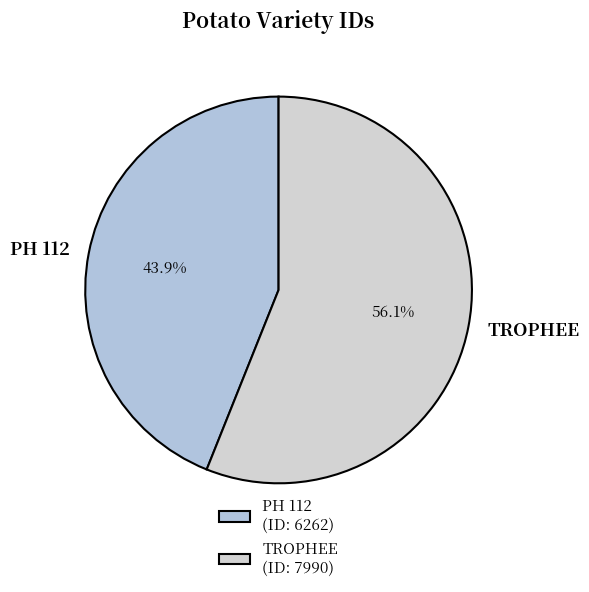

Is it true that TROPHEE is 56% of the pie?

True